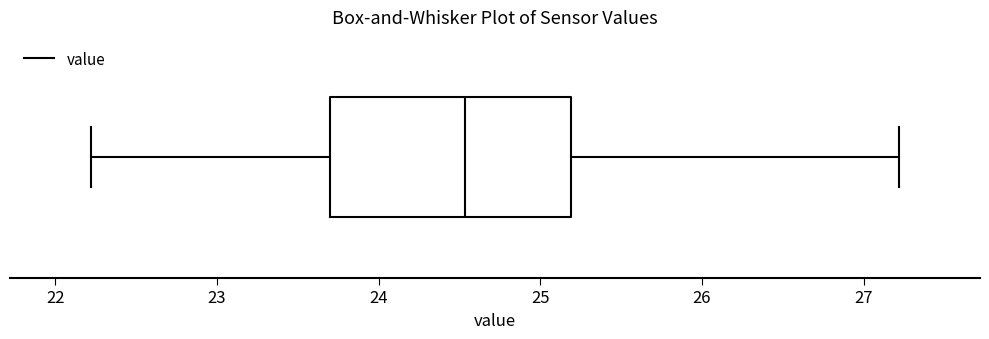

Read this box plot against the x-axis: the position of the median line, the range covered by the box, and the ends of both whiskers. The values are not printed on the chart, so give them approximately, as read against the axis.

median 24.5, box 23.7 to 25.2, whiskers 22.2 to 27.2